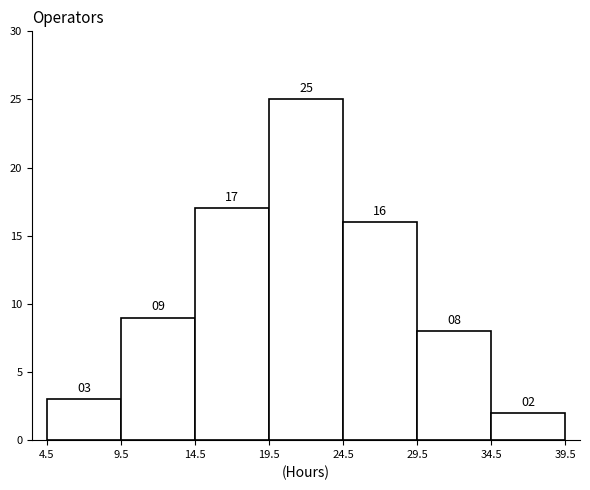

Reading left to right, list every bar in this chart as the range it spans on the x-axis followed by its height.

4.5 to 9.5: 3
9.5 to 14.5: 9
14.5 to 19.5: 17
19.5 to 24.5: 25
24.5 to 29.5: 16
29.5 to 34.5: 8
34.5 to 39.5: 2